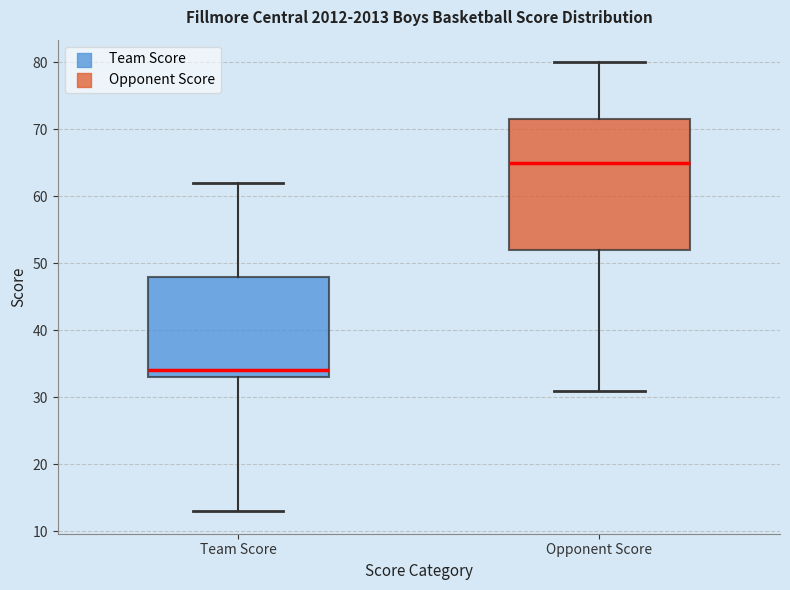

Where does the lower whisker of the box for Team Score end on the y-axis? The values are not printed on the chart, so give them approximately, as read against the axis.

13